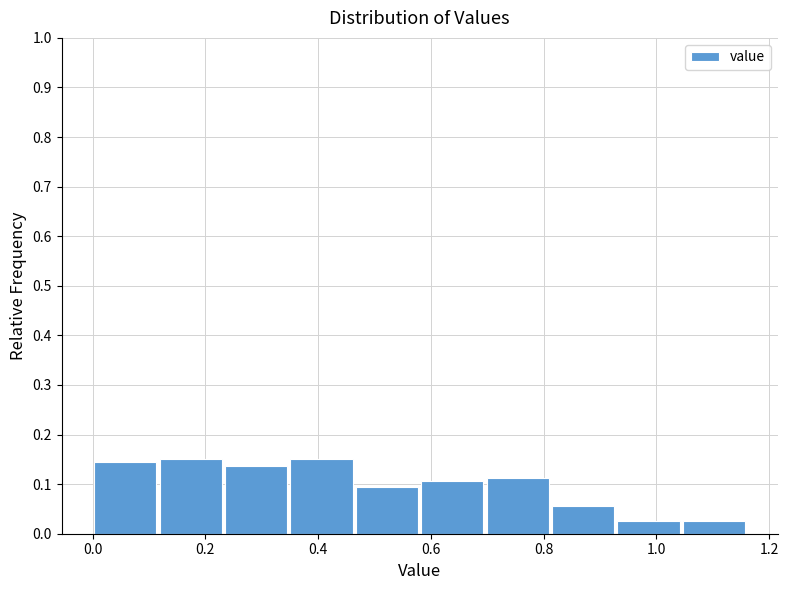

How tall is the bar that spans 0.696 to 0.812 on the x-axis? Neither the bar edges nor the heights are printed on the chart, so give them approximately, as read against the axes.

0.11